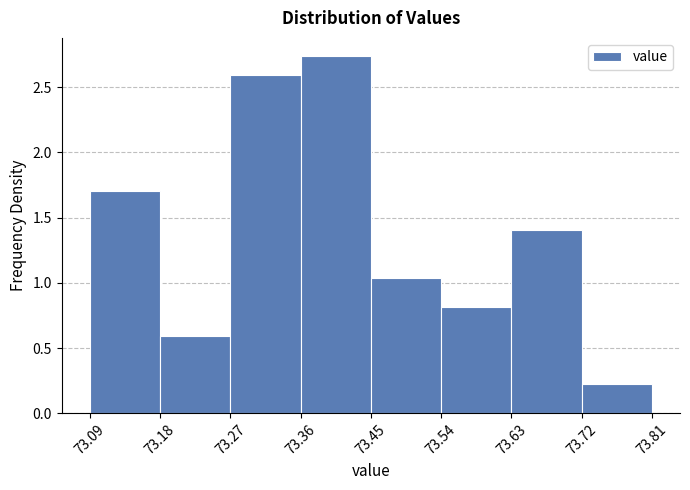

Reading left to right, list every bar in this chart as the range it spans on the x-axis followed by its height. The values are not printed on the chart, so give them approximately, as read against the axis.

73.09 to 73.18: 1.70
73.18 to 73.27: 0.60
73.27 to 73.36: 2.60
73.36 to 73.45: 2.75
73.45 to 73.54: 1.05
73.54 to 73.63: 0.80
73.63 to 73.72: 1.40
73.72 to 73.81: 0.20